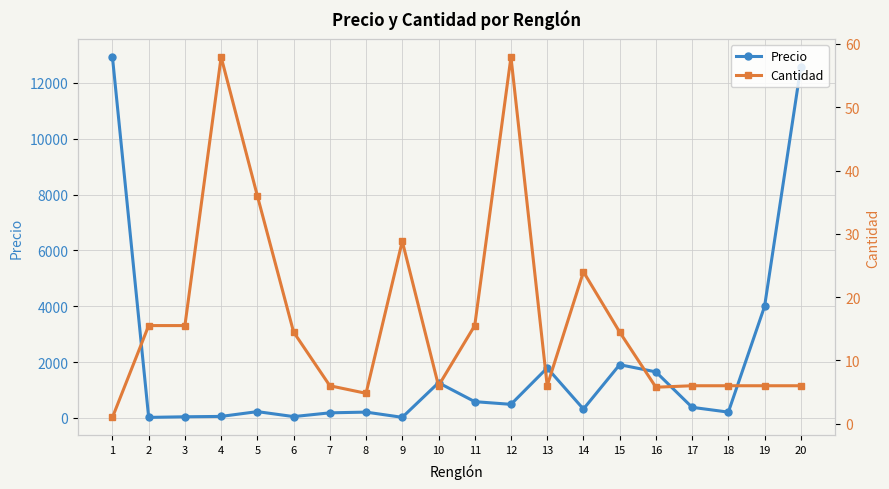

List the series in order of their peak value, lowest first.

Cantidad, Precio